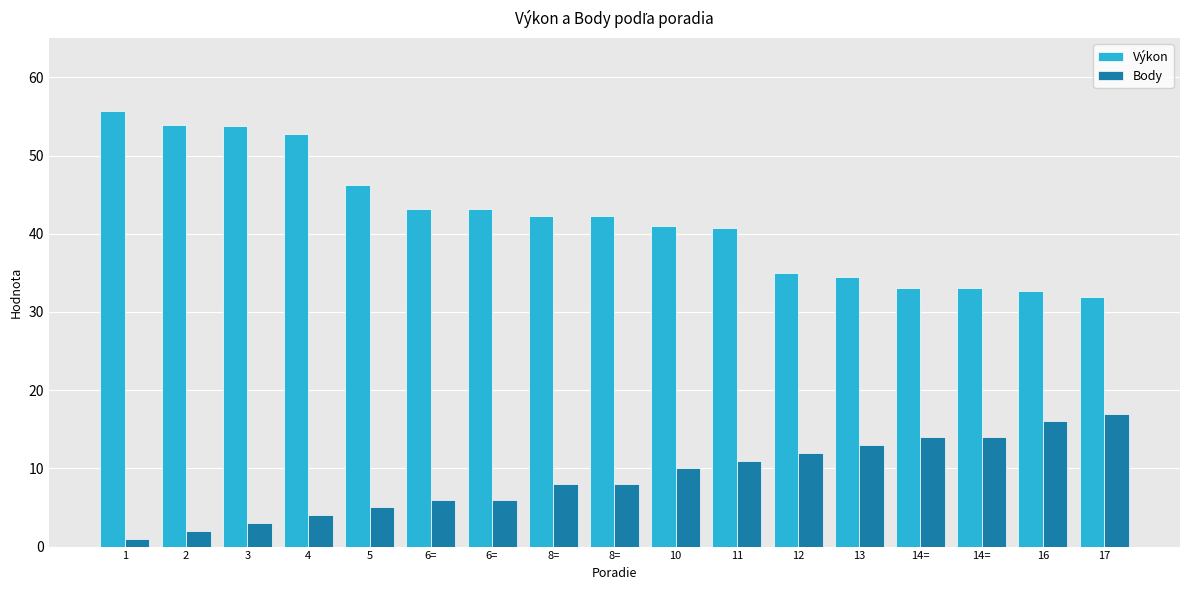

How many series are shown in this chart?

2